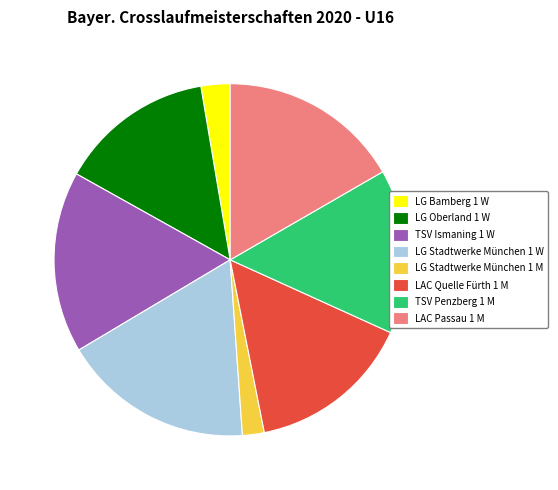

Count the number of slices in the pie.

8